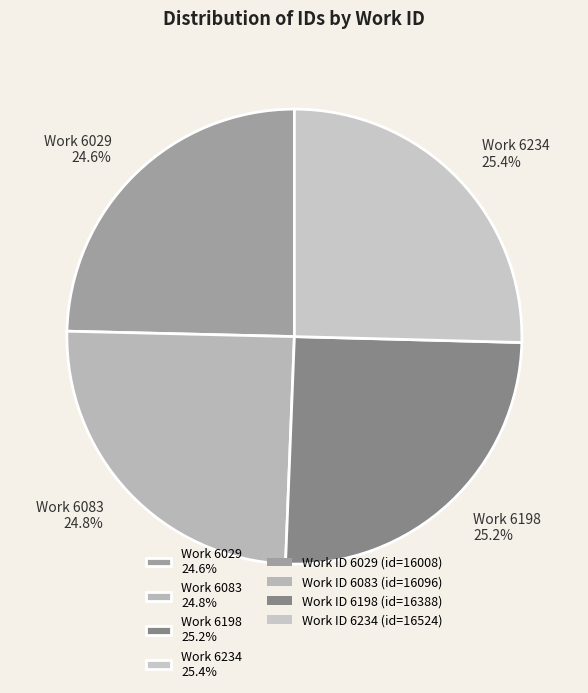

Which has a higher value, Work 6234 25.4% or Work 6029 24.6%?

Work 6234 25.4%